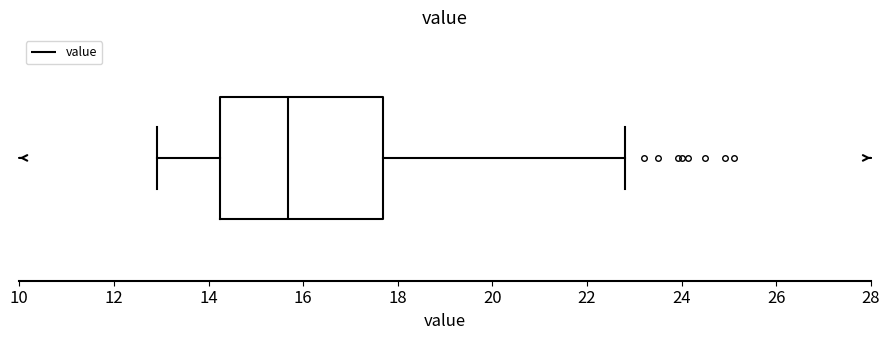

Transcribe this box plot: give where the median line is, the range the box spans, and where the two whiskers end, as read against the x-axis. The values are not printed on the chart, so give them approximately, as read against the axis.

median 15.6, box 14.2 to 17.6, whiskers 13.0 to 22.8